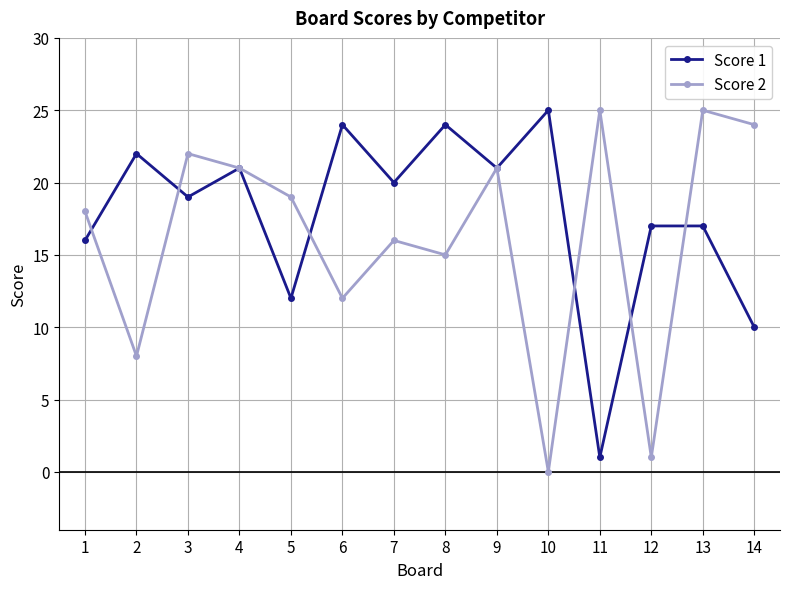

What is the maximum value shown in the chart?

25